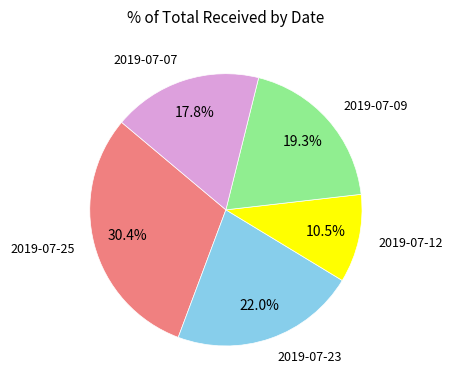

To the nearest percent, what percentage of the pie is 2019-07-09?

19%